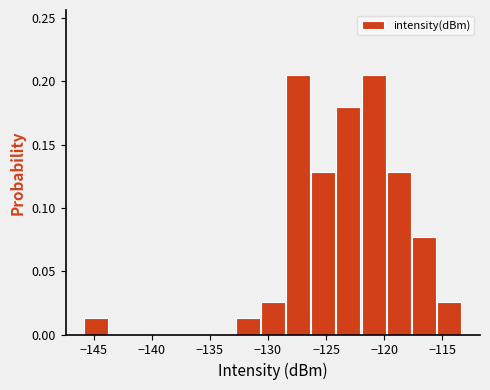

Reading left to right, list every bar in this chart as the range it spans on the x-axis followed by its height. Neither the bar edges nor the heights are printed on the chart, so give them approximately, as read against the axes.

-146.0 to -143.5: 0.015
-143.5 to -141.5: 0
-141.5 to -139.5: 0
-139.5 to -137.0: 0
-137.0 to -135.0: 0
-135.0 to -133.0: 0
-133.0 to -130.5: 0.015
-130.5 to -128.5: 0.025
-128.5 to -126.5: 0.205
-126.5 to -124.0: 0.130
-124.0 to -122.0: 0.180
-122.0 to -120.0: 0.205
-120.0 to -117.5: 0.130
-117.5 to -115.5: 0.075
-115.5 to -113.5: 0.025